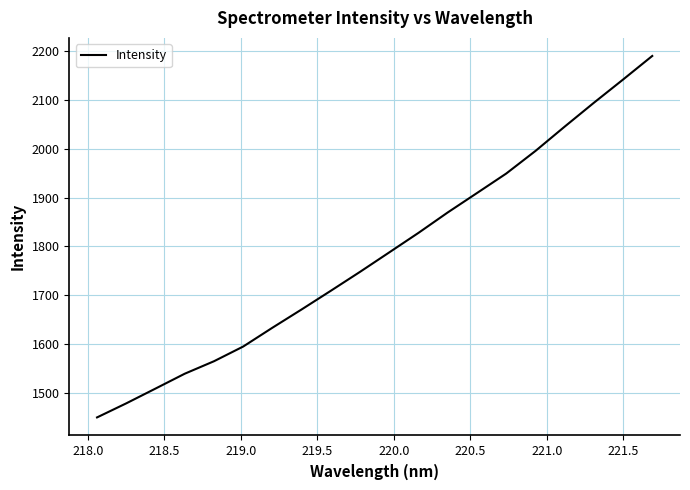

What is the difference between the maximum and minimum values?

741.4